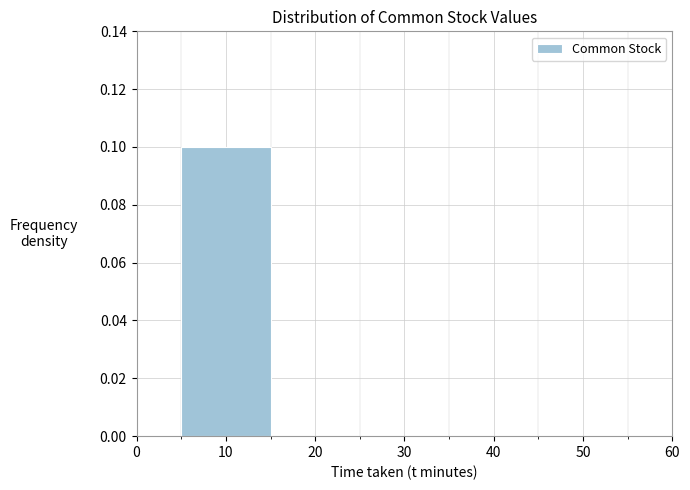

Reading left to right, transcribe this chart: for each bar, give the range it covers on the x-axis and its height. The values are not printed on the chart, so give them approximately, as read against the axis.

0 to 5: 0
5 to 15: 0.1
15 to 25: 0
25 to 30: 0
30 to 50: 0